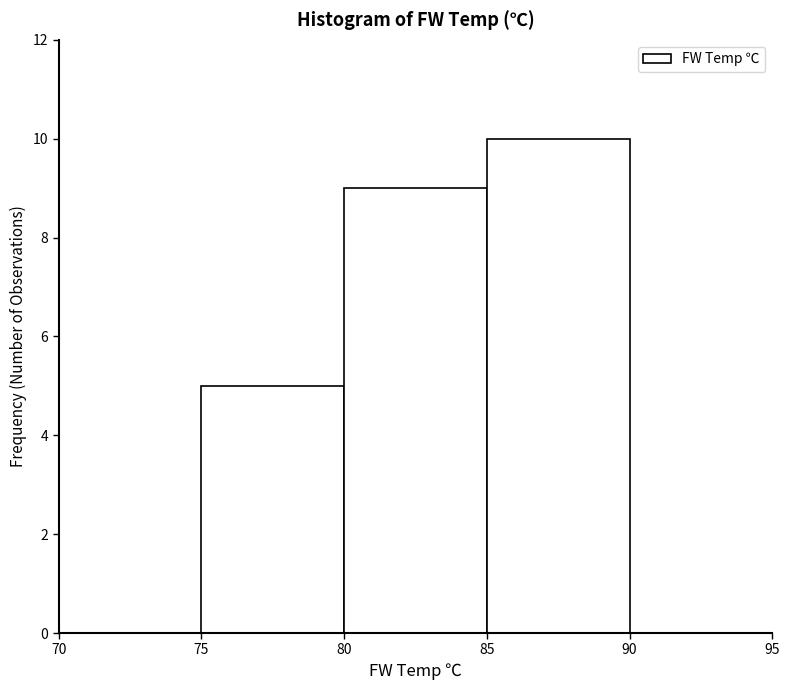

Reading left to right, transcribe this chart: for each bar, give the range it covers on the x-axis and its height. The values are not printed on the chart, so give them approximately, as read against the axis.

70 to 75: 0
75 to 80: 5
80 to 85: 9
85 to 90: 10
90 to 95: 0